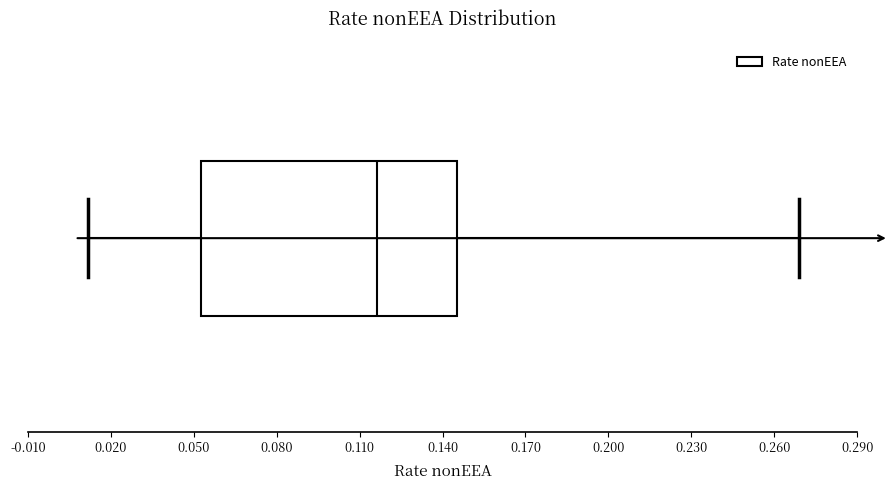

Where does the right whisker of the box end on the x-axis? The values are not printed on the chart, so give them approximately, as read against the axis.

0.270